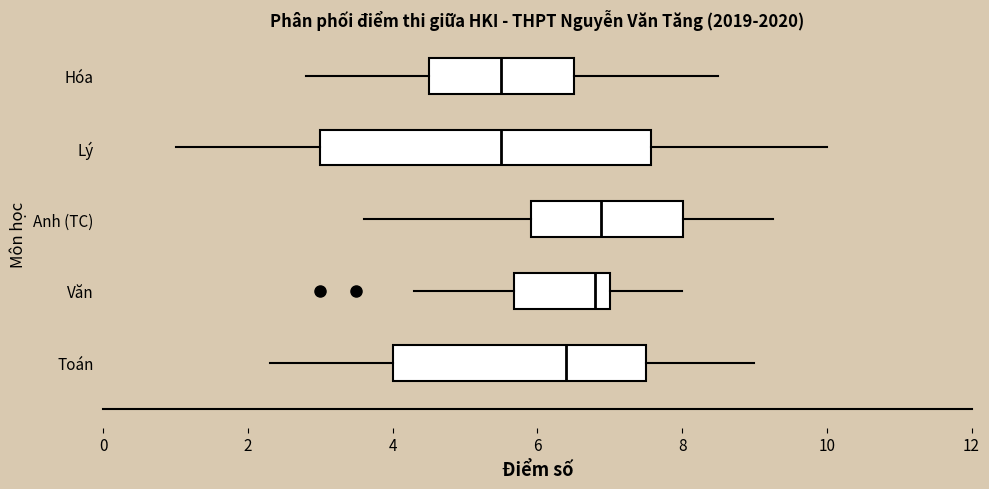

Comparing the boxes themselves (not the whiskers), which one is the widest?

Lý